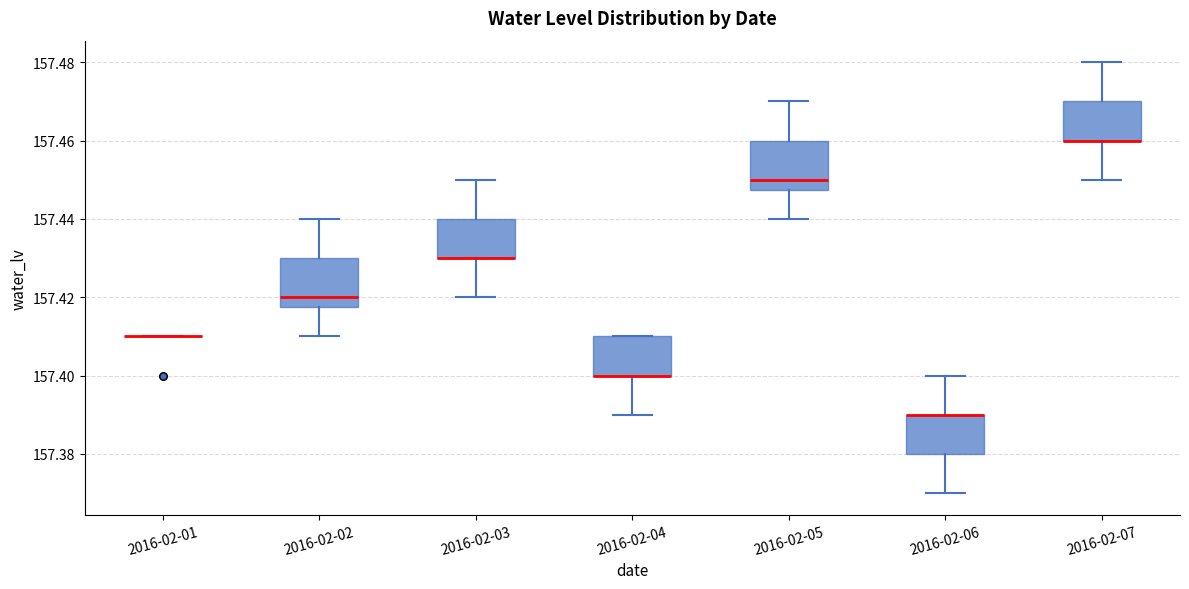

Reading left to right, read every box against the y-axis: the position of its median line, the range the box covers, and the ends of its whiskers. The values are not printed on the chart, so give them approximately, as read against the axis.

2016-02-01: box collapsed to a line at 157.410, whiskers 157.410 to 157.410
2016-02-02: median 157.420, box 157.418 to 157.430, whiskers 157.410 to 157.440
2016-02-03: median 157.430 (drawn on the box's lower edge), box 157.430 to 157.440, whiskers 157.420 to 157.450
2016-02-04: median 157.400 (drawn on the box's lower edge), box 157.400 to 157.410, whiskers 157.390 to 157.410
2016-02-05: median 157.450, box 157.448 to 157.460, whiskers 157.440 to 157.470
2016-02-06: median 157.390 (drawn on the box's upper edge), box 157.380 to 157.390, whiskers 157.370 to 157.400
2016-02-07: median 157.460 (drawn on the box's lower edge), box 157.460 to 157.470, whiskers 157.450 to 157.480